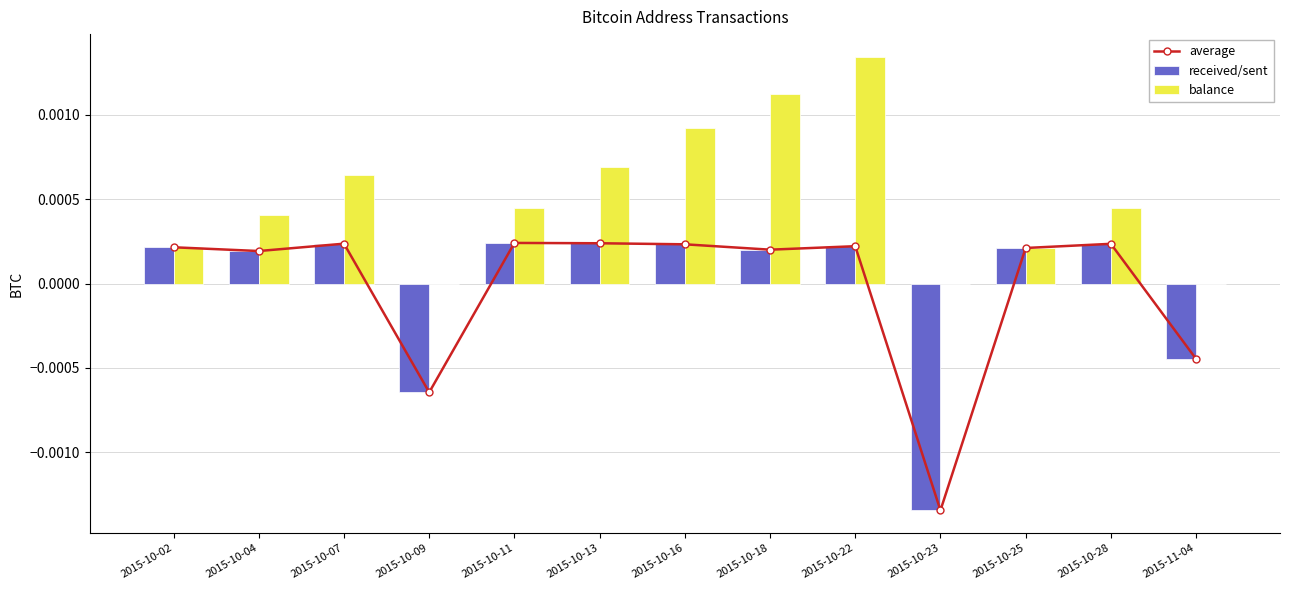

What are all the series names shown in the legend?

average, received/sent, balance